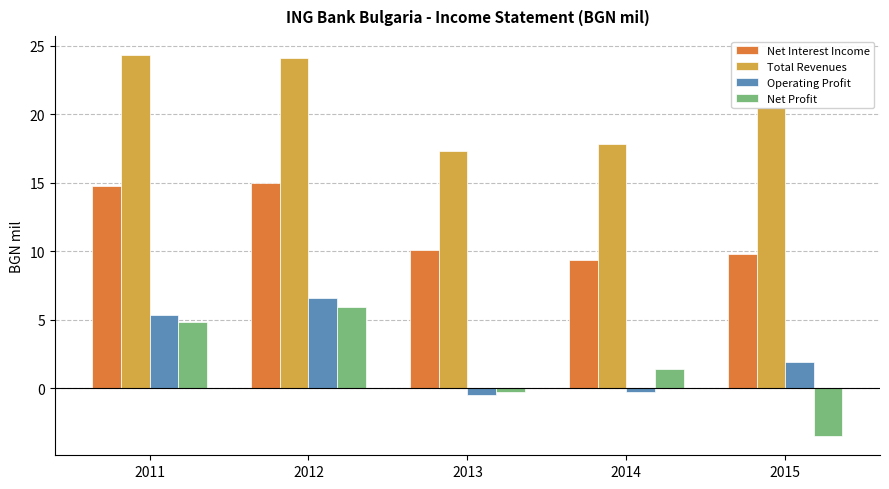

Where does the Operating Profit series first go above 1?

2011